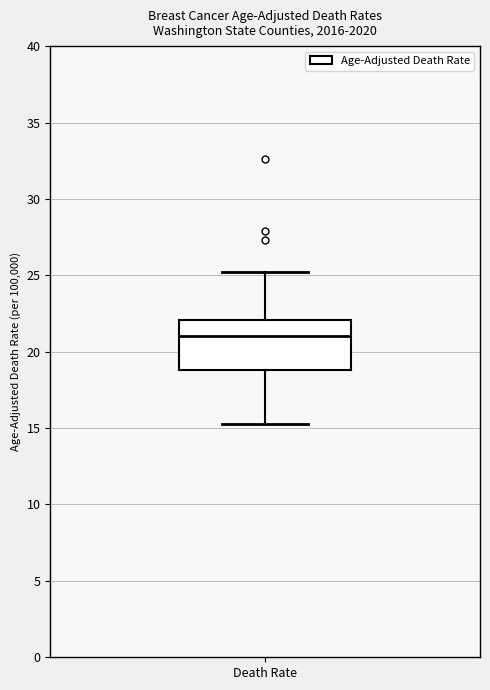

Where is the lower edge of the box for Death Rate on the y-axis? The values are not printed on the chart, so give them approximately, as read against the axis.

19.0